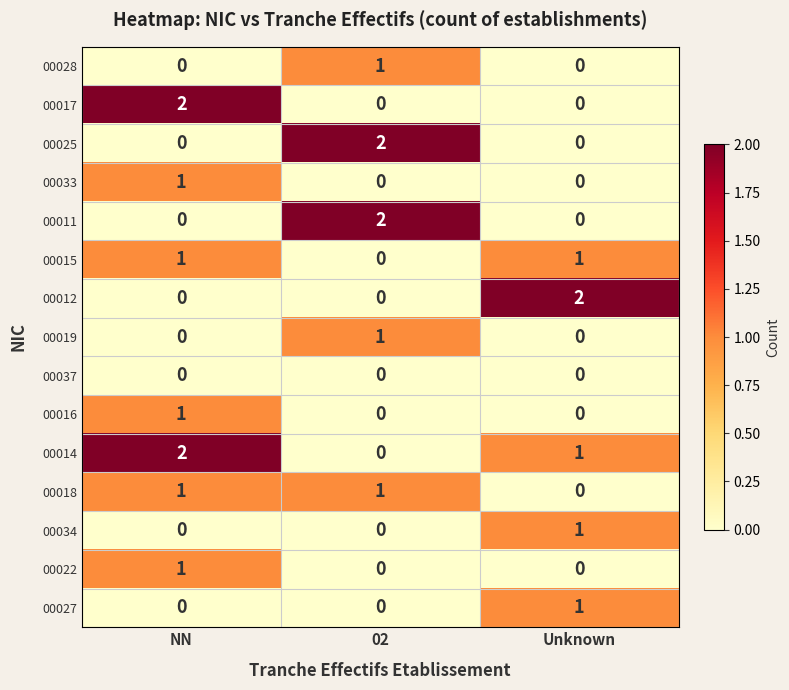

At which category is the sum across all series the highest?

NN